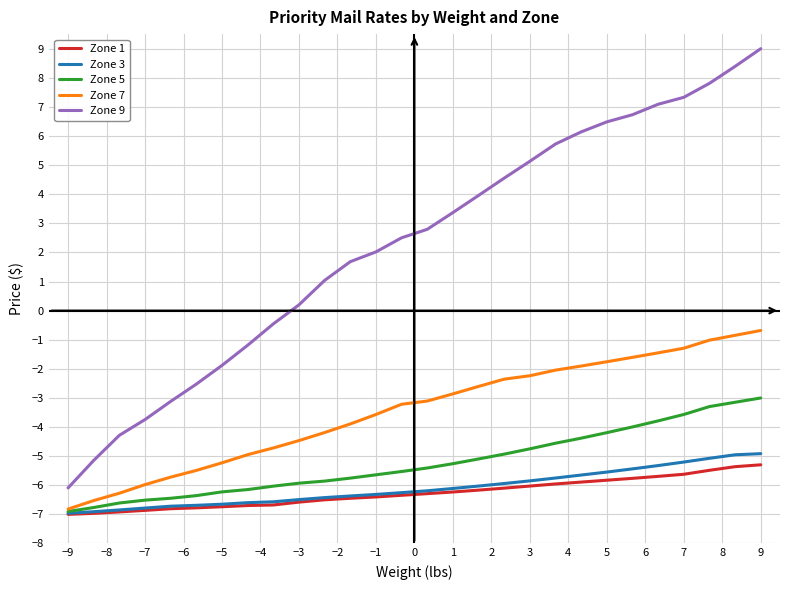

Which series has the largest total across all categories?

Zone 9